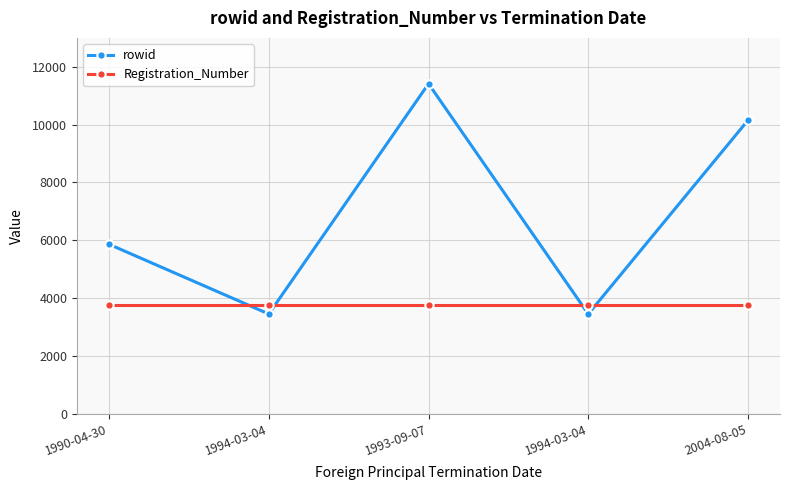

How many distinct data groups are displayed?

2